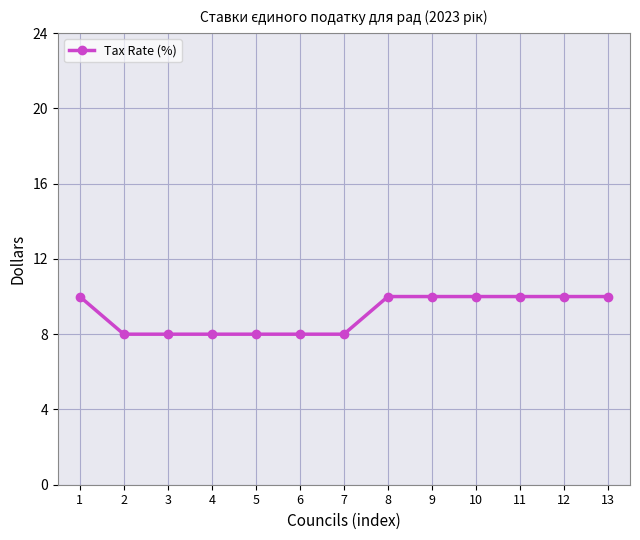

What is the difference between the second highest and second lowest values?

2